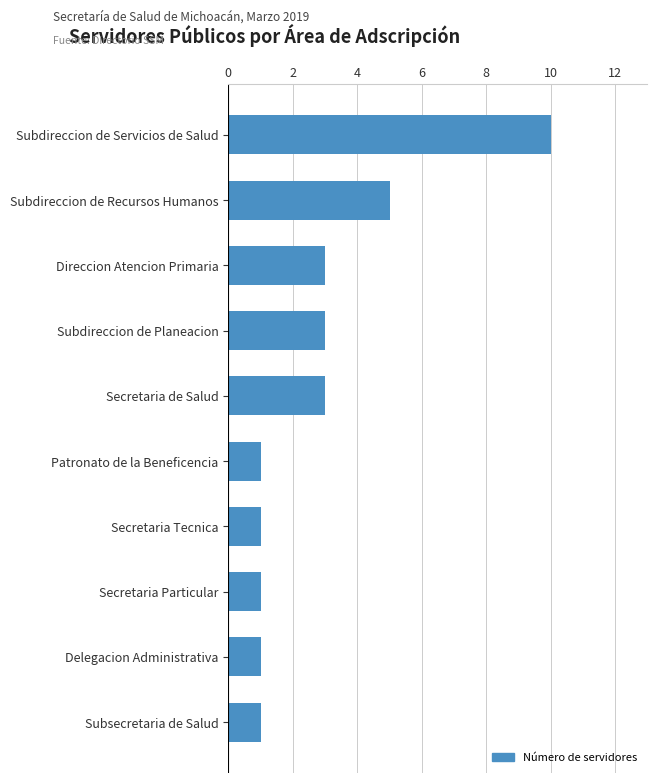

Between Subdireccion de Recursos Humanos and Secretaria Tecnica, which is larger?

Subdireccion de Recursos Humanos